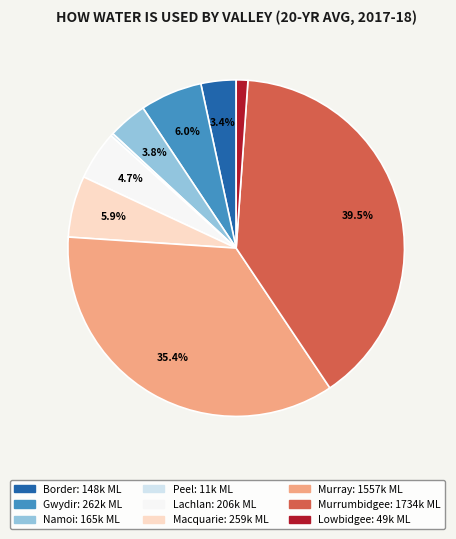

Which category has the biggest portion of the pie?

Murrumbidgee